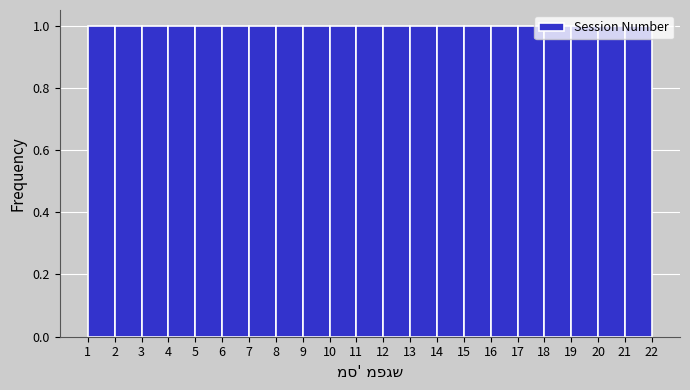

Reading left to right, transcribe this chart: for each bar, give the range it covers on the x-axis and its height. The values are not printed on the chart, so give them approximately, as read against the axis.

1 to 2: 1
2 to 3: 1
3 to 4: 1
4 to 5: 1
5 to 6: 1
6 to 7: 1
7 to 8: 1
8 to 9: 1
9 to 10: 1
10 to 11: 1
11 to 12: 1
12 to 13: 1
13 to 14: 1
14 to 15: 1
15 to 16: 1
16 to 17: 1
17 to 18: 1
18 to 19: 1
19 to 20: 1
20 to 21: 1
21 to 22: 1